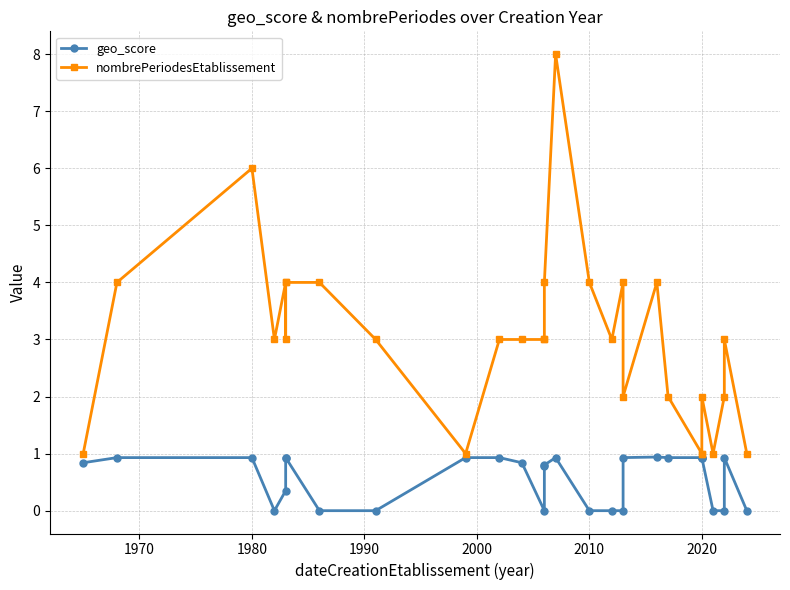

What is the average value of the geo_score series?

0.6